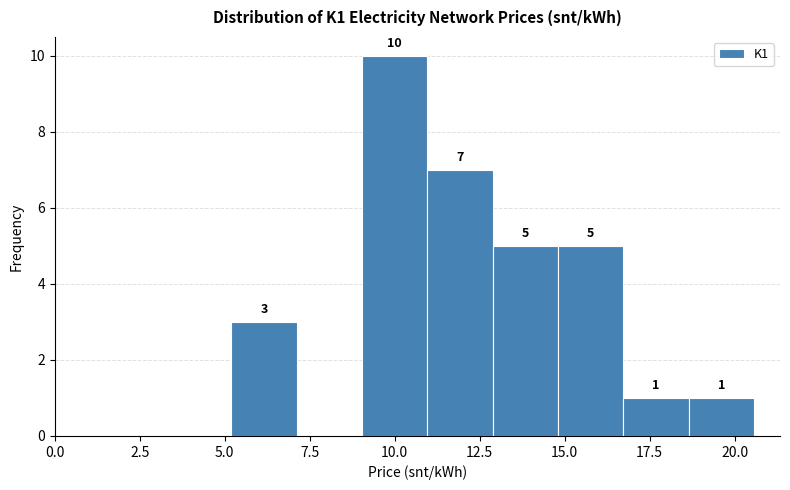

Around what value on the x-axis is the tallest bar? Give the approximate position of its centre, as read against the axis.

10.0